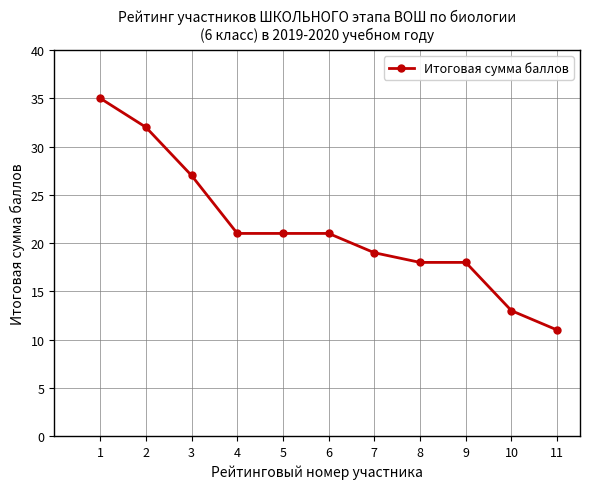

True or false: the data shows 19 at 7.

True